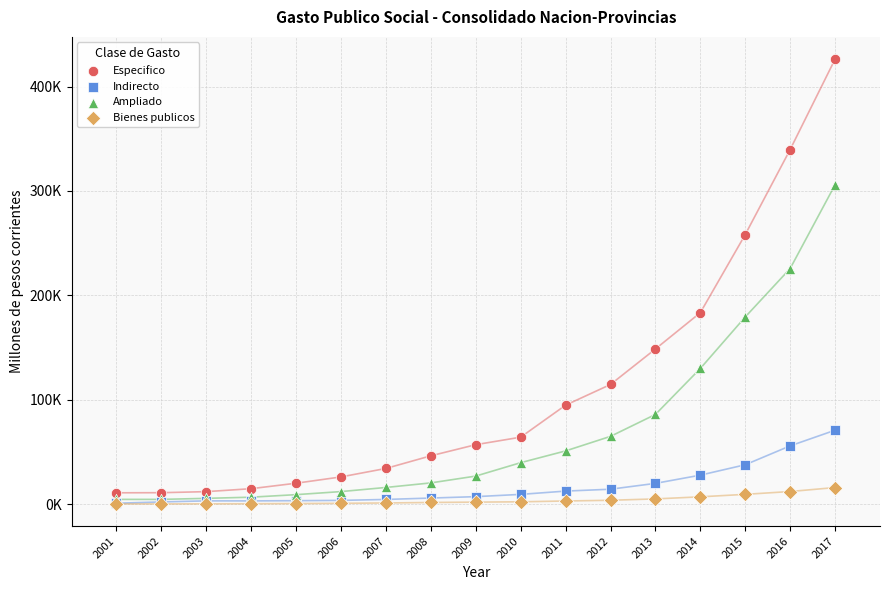

Which series reaches the maximum Y coordinate?

Especifico